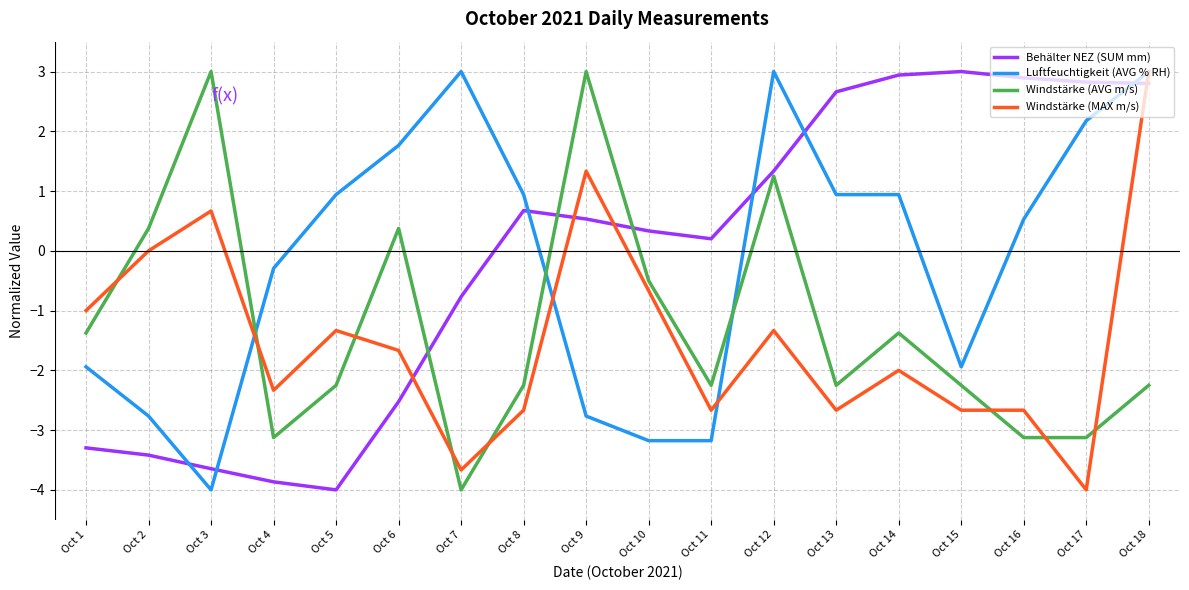

What is the difference between the maximum and minimum values in the Windstärke (MAX m/s) series?

7.0